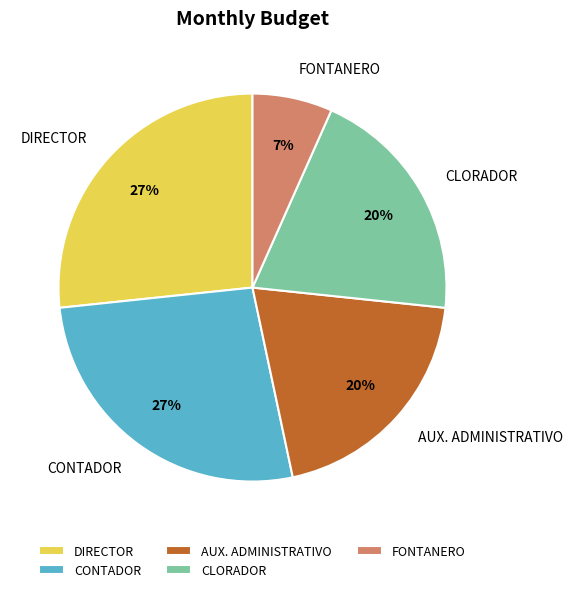

The CLORADOR slice represents 20% of the pie. True or false?

True